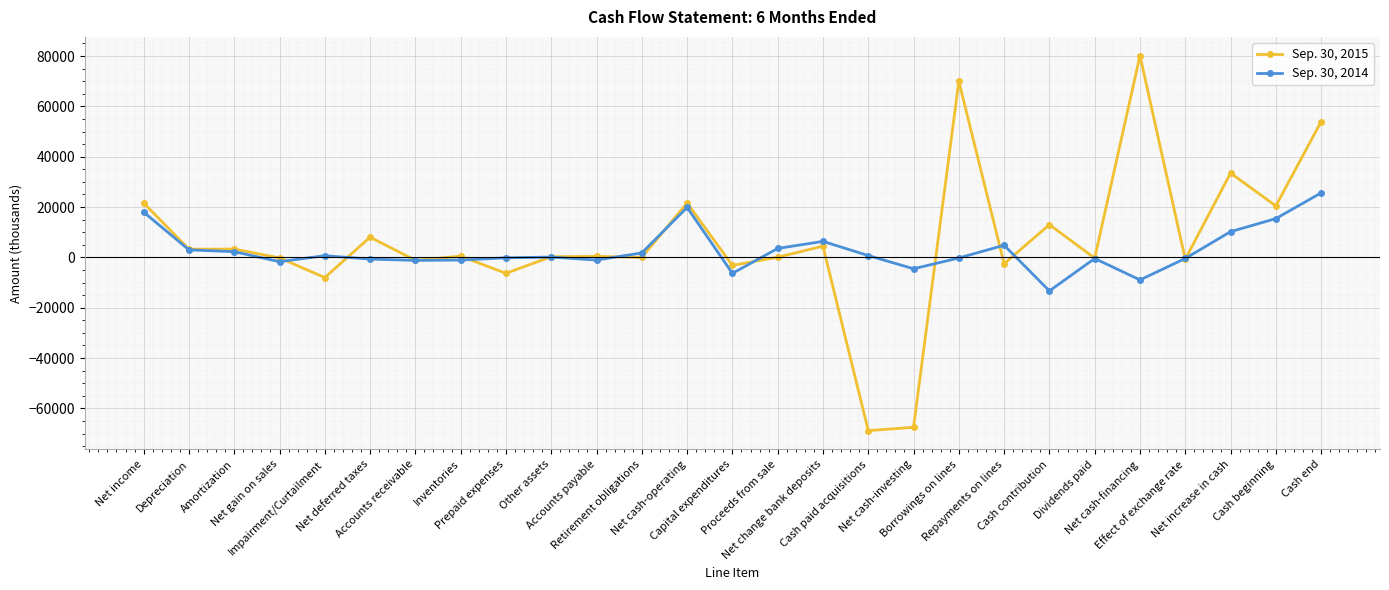

Which series has the largest range (max minus min)?

Sep. 30, 2015